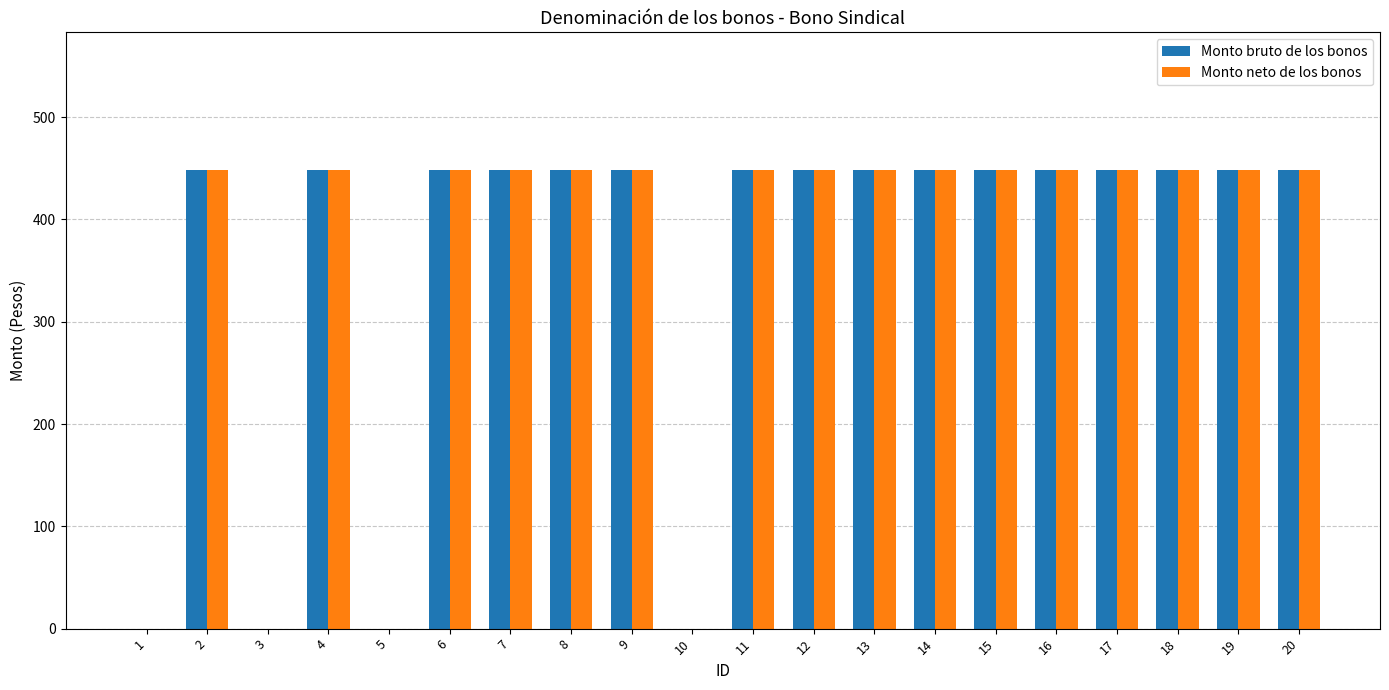

What is the maximum value shown in the chart?

448.3